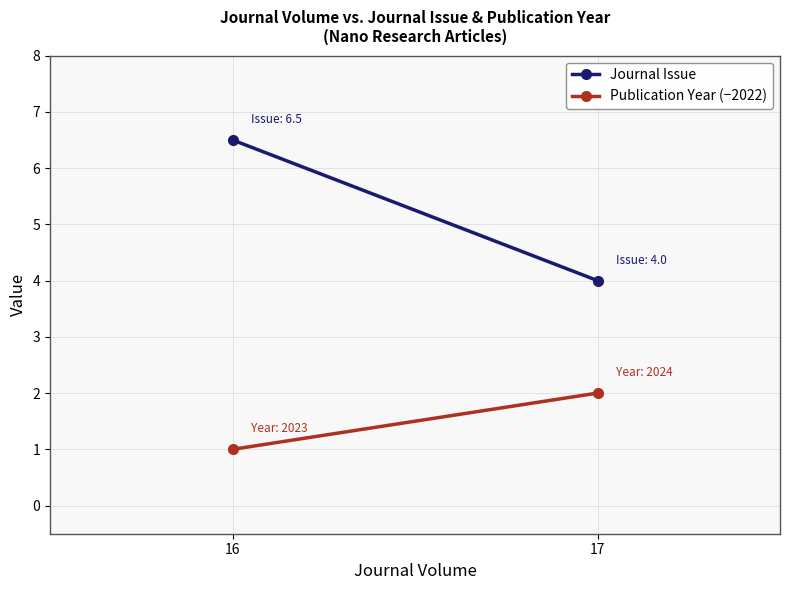

What is the value of the Publication Year (−2022) point at the 2nd from the left?

2.0